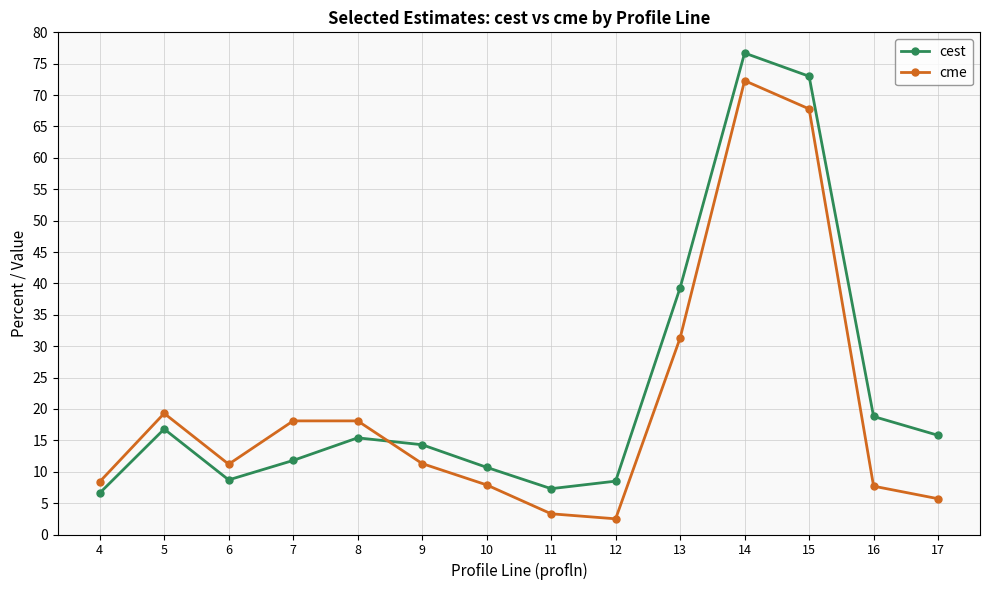

At which label is cest closest to 41?

13